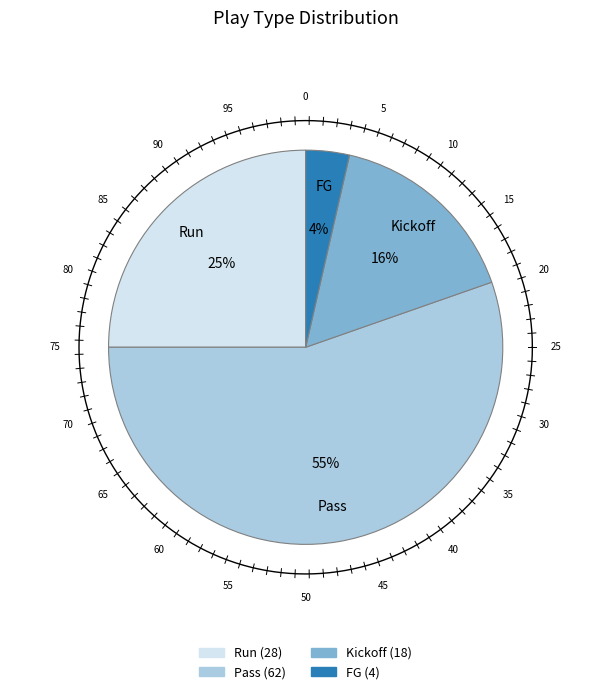

What is the change in value from kickoff to fg?

-14